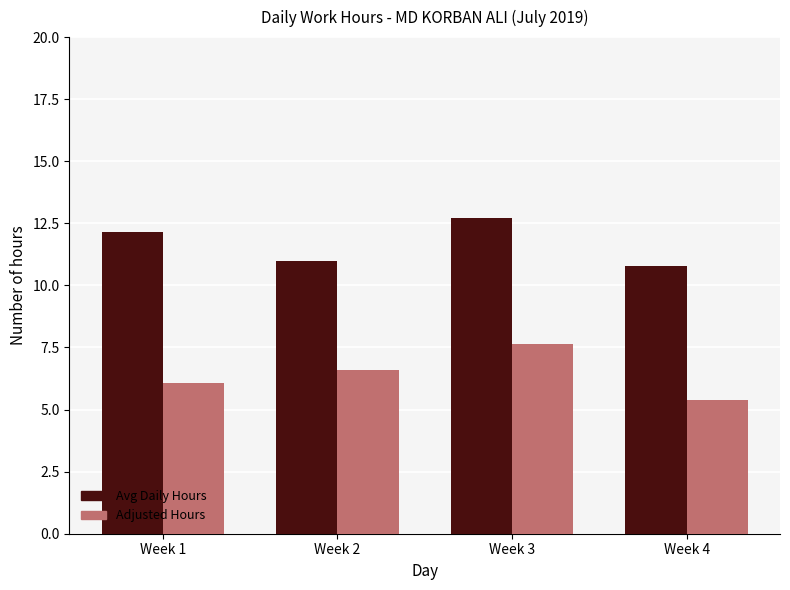

Which series has the largest range (max minus min)?

Adjusted Hours